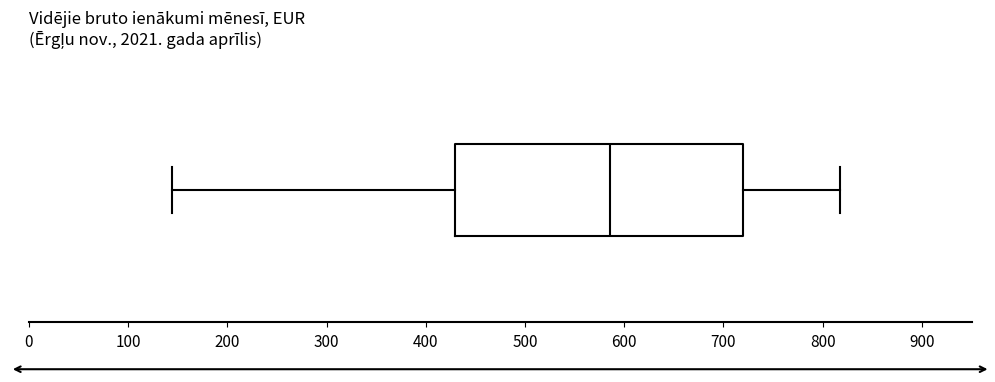

Transcribe this box plot: give where the median line is, the range the box spans, and where the two whiskers end, as read against the x-axis. The values are not printed on the chart, so give them approximately, as read against the axis.

median 590, box 430 to 720, whiskers 140 to 820